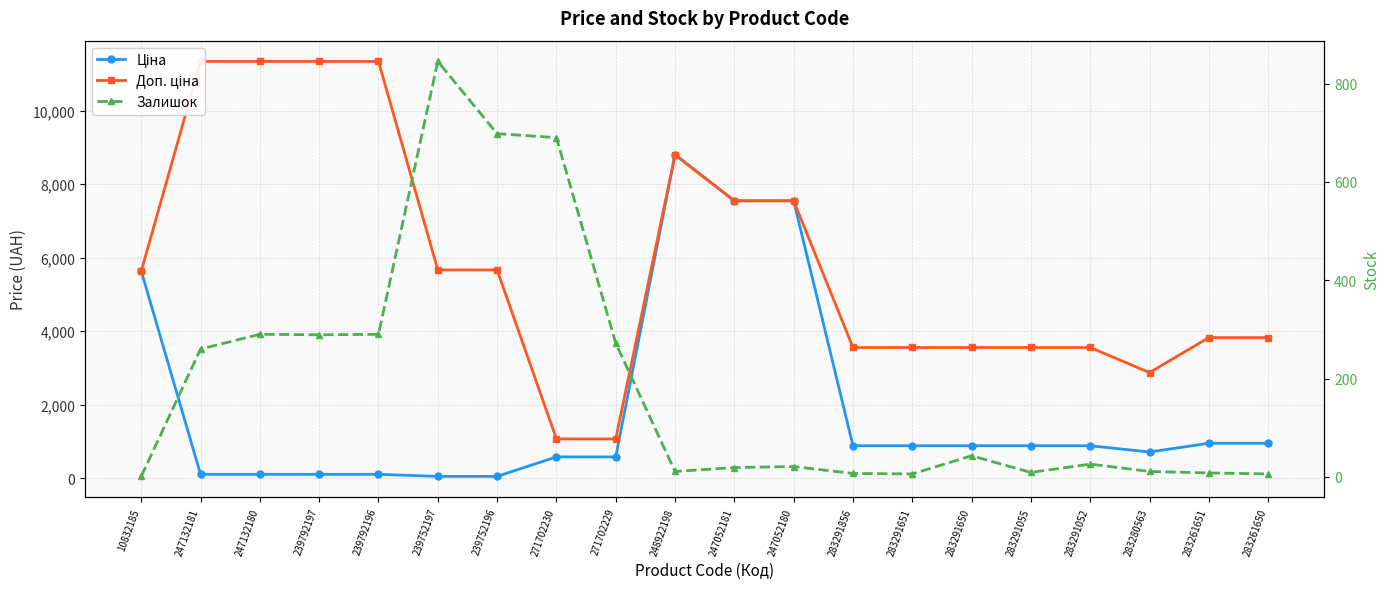

What is the difference between the Залишок values at 239752196 and 271702229?

426.0